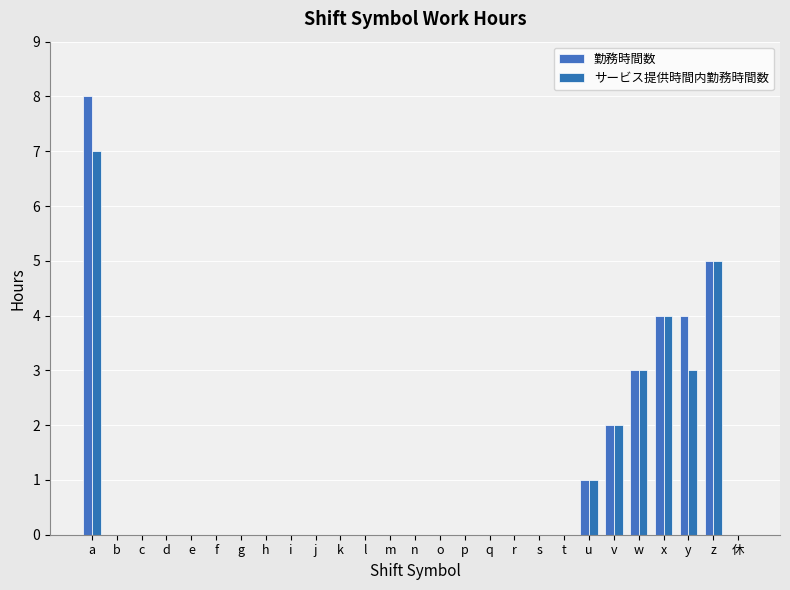

Reading left to right, list all the values displayed in this chart.

勤務時間数: a=8	b=0	c=0	d=0	e=0	f=0	g=0	h=0	i=0	j=0	k=0	l=0	m=0	n=0	o=0	p=0	q=0	r=0	s=0	t=0	u=1	v=2	w=3	x=4	y=4	z=5	休=0
サービス提供時間内勤務時間数: a=7	b=0	c=0	d=0	e=0	f=0	g=0	h=0	i=0	j=0	k=0	l=0	m=0	n=0	o=0	p=0	q=0	r=0	s=0	t=0	u=1	v=2	w=3	x=4	y=3	z=5	休=0